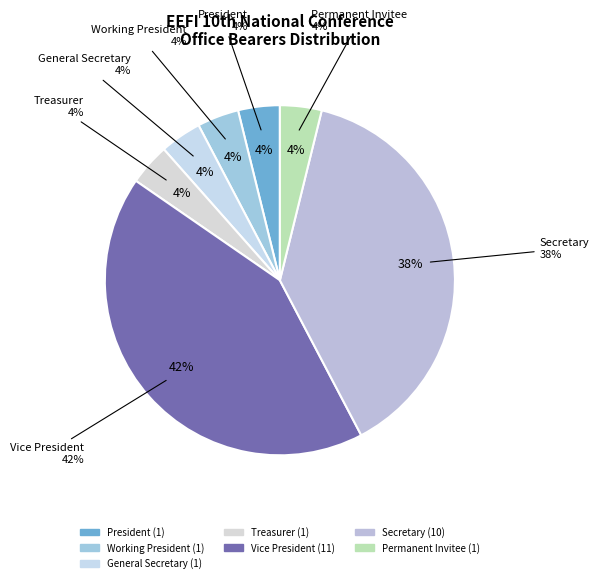

Rank the categories by value from lowest to highest.

President, Working President, General Secretary, Treasurer, Permanent Invitee, Secretary, Vice President